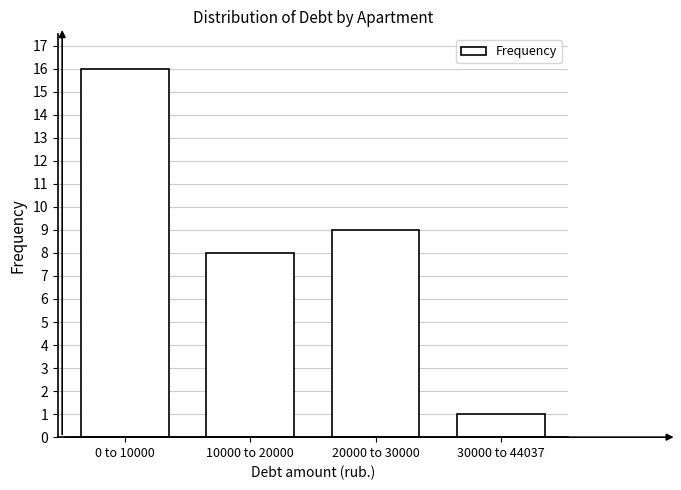

Reading left to right, list all the values displayed in this chart.

0 to 10000=16	10000 to 20000=8	20000 to 30000=9	30000 to 44037=1